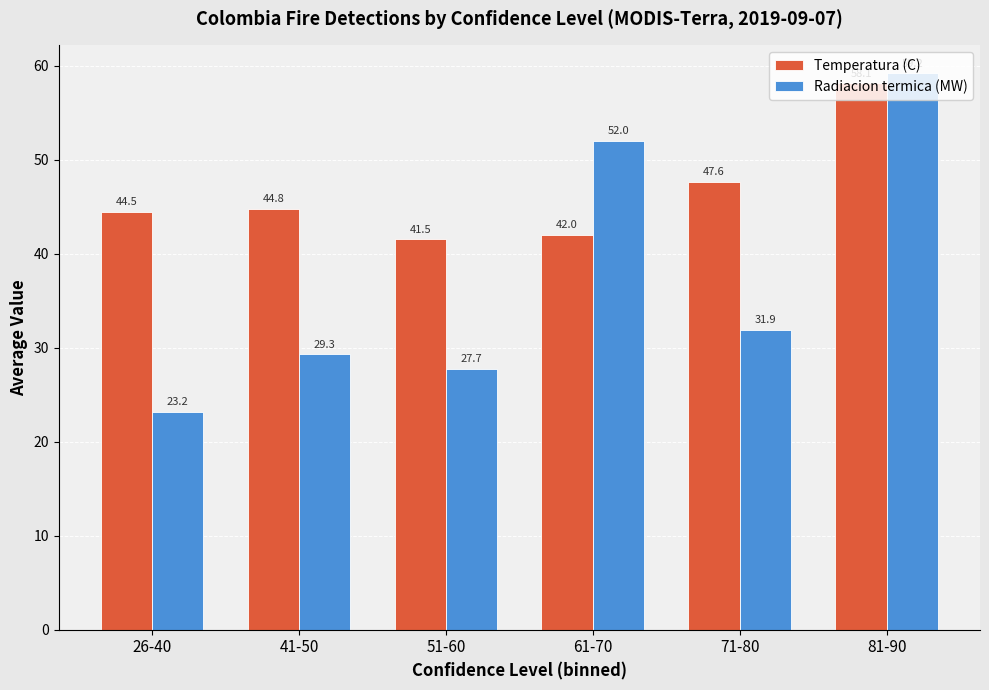

What is the label of the 3rd bar from the right?

61-70